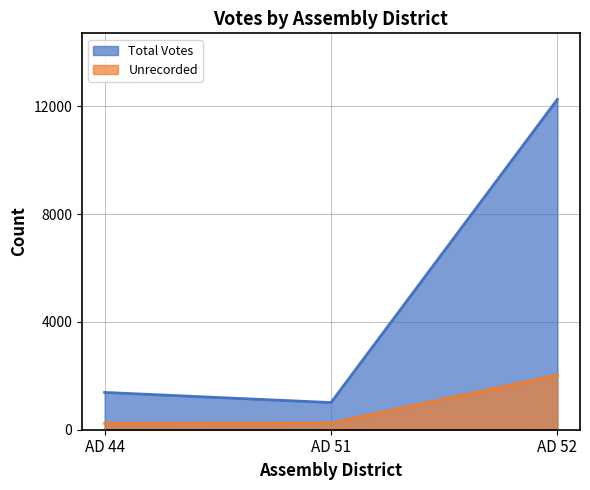

What is the greatest value displayed?

12251